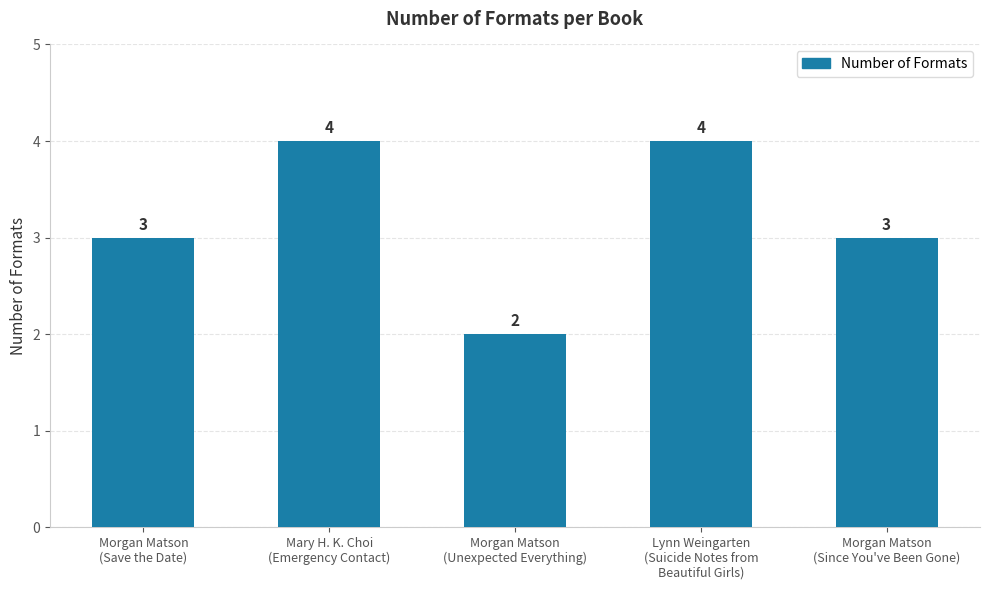

Count the values in the range 3 to 4.

4